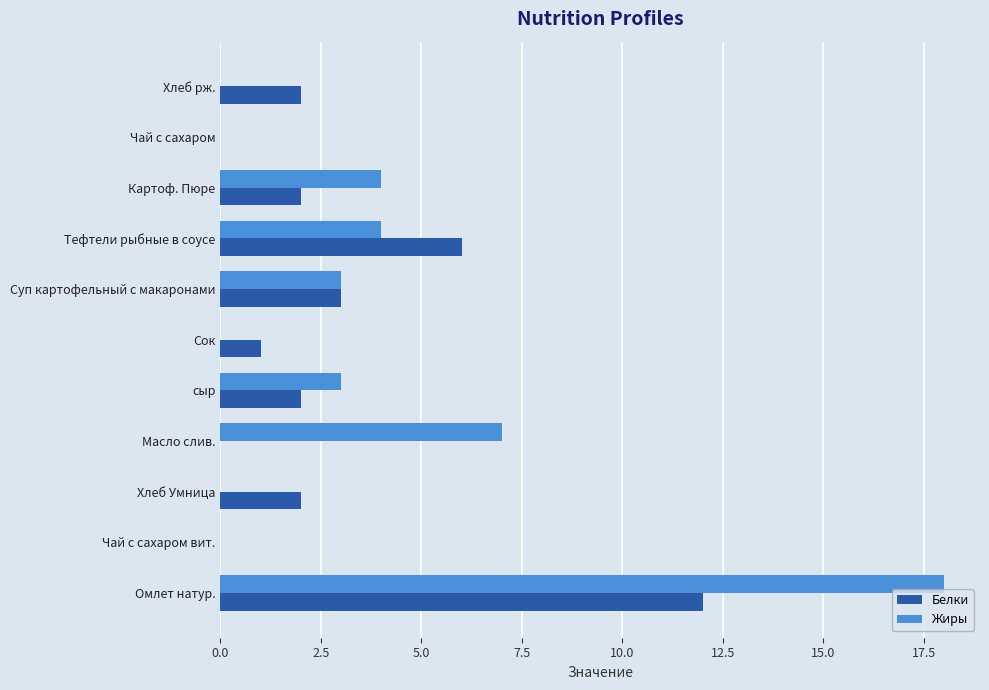

At which label is Жиры closest to 9?

Масло слив.